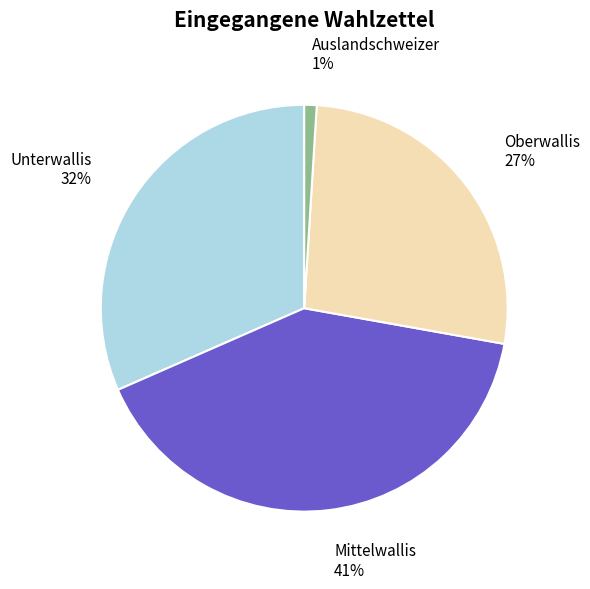

Which slice is the largest?

Mittelwallis